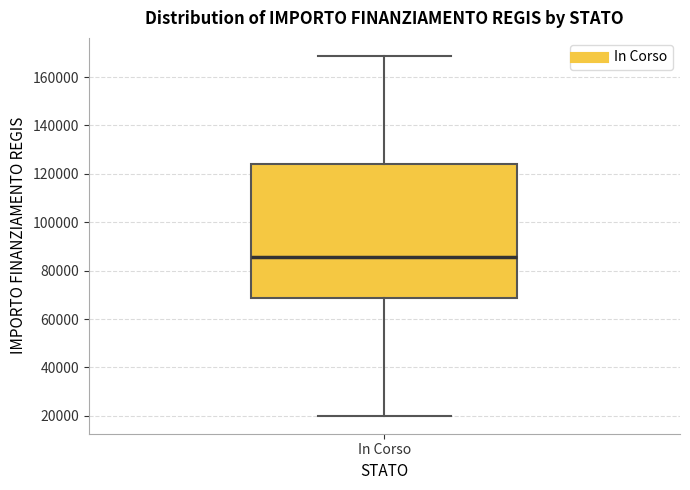

Transcribe this box plot: give where the median line is, the range the box spans, and where the two whiskers end, as read against the y-axis. The values are not printed on the chart, so give them approximately, as read against the axis.

median 86000, box 68000 to 124000, whiskers 20000 to 168000